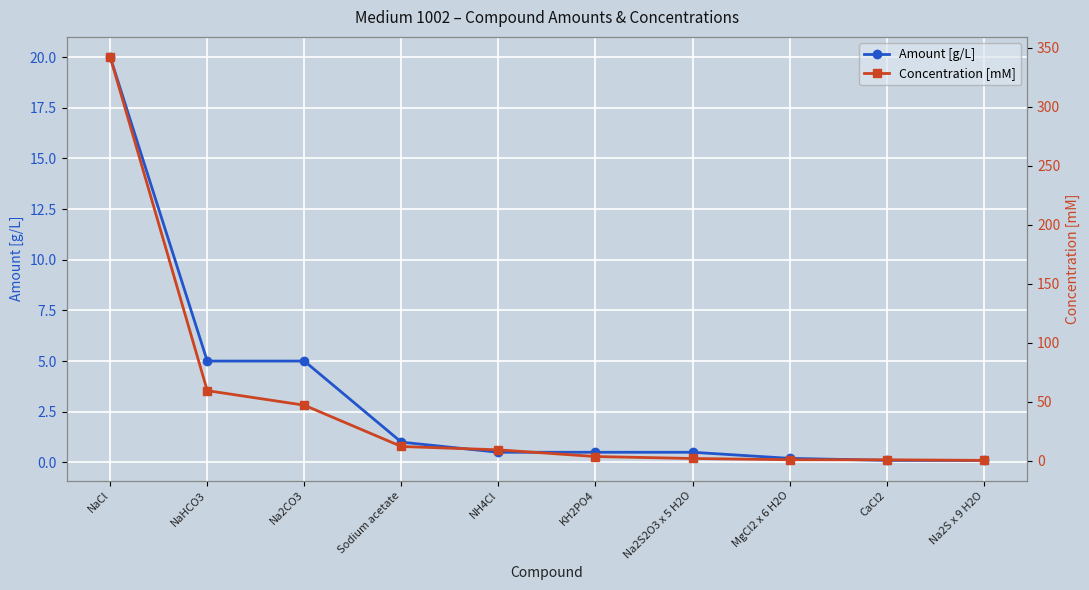

Which series has the widest spread of values?

Concentration [mM]